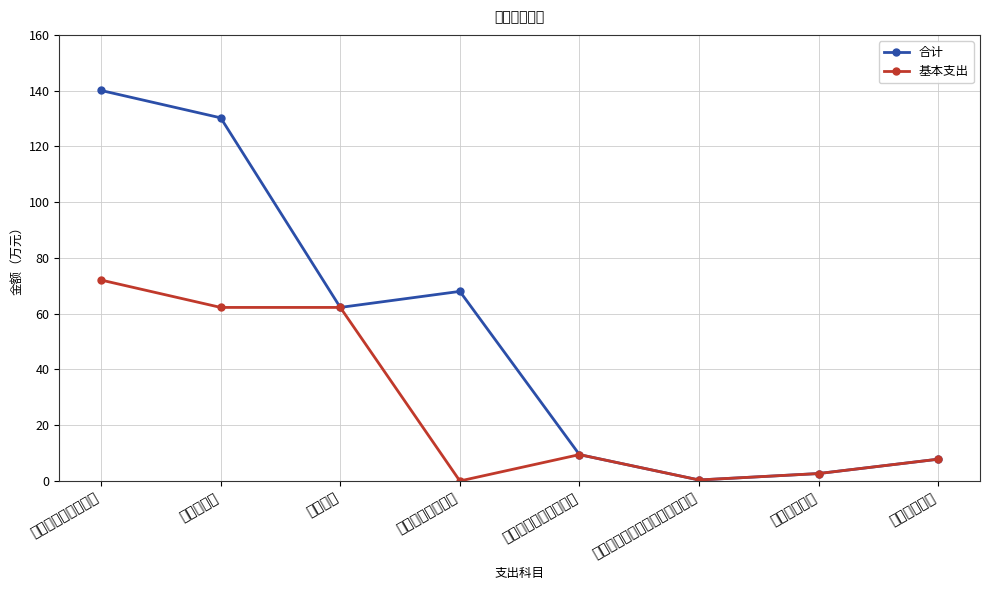

What is the label of the 4th point from the right?

行政事业单位养老支出